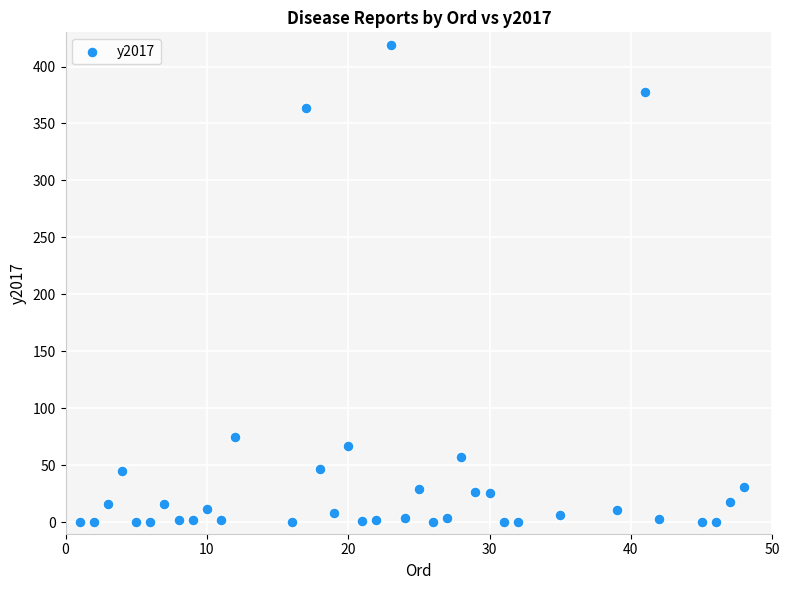

What is the range of Y values (max minus min)?

419